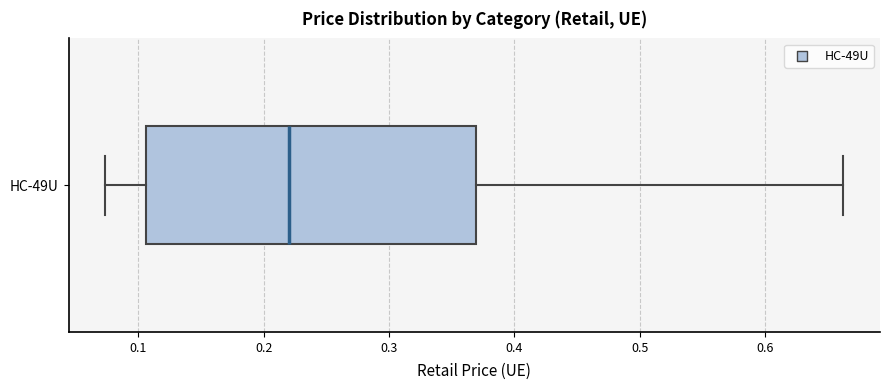

Where is the right edge of the box for HC-49U on the x-axis? The values are not printed on the chart, so give them approximately, as read against the axis.

0.37